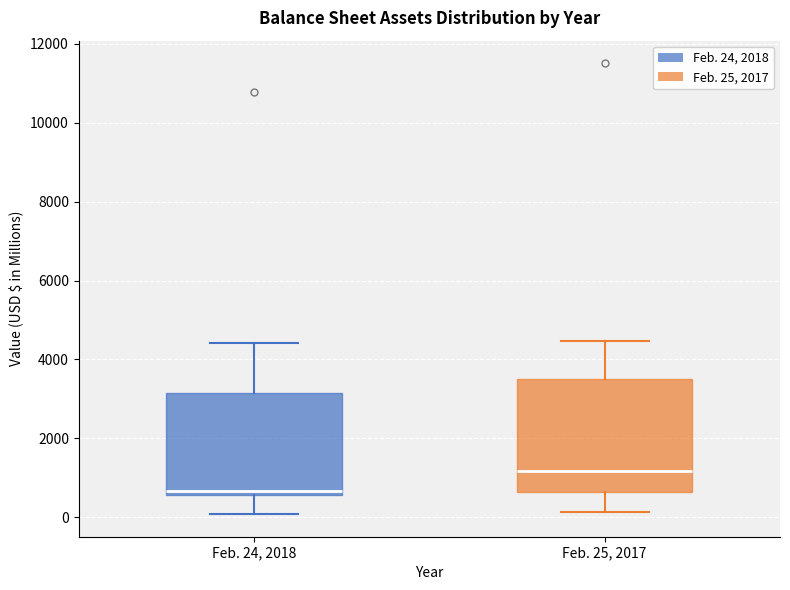

Where does the median line of the box for Feb. 25, 2017 sit on the y-axis? The values are not printed on the chart, so give them approximately, as read against the axis.

1200